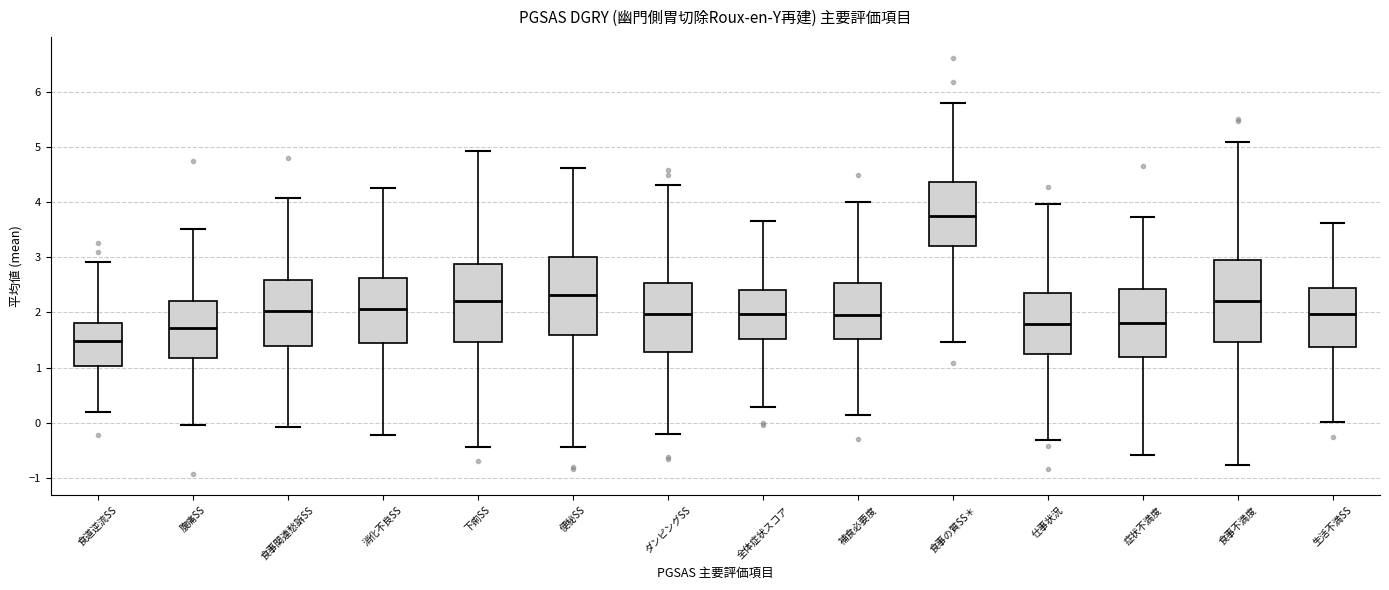

Reading left to right, read every box against the y-axis: the position of its median line, the range the box covers, and the ends of its whiskers. The values are not printed on the chart, so give them approximately, as read against the axis.

食道逆流SS: median 1.5, box 1.0 to 1.8, whiskers 0.2 to 2.9
腹痛SS: median 1.7, box 1.2 to 2.2, whiskers 0.0 to 3.5
食事関連愁訴SS: median 2.0, box 1.4 to 2.6, whiskers -0.1 to 4.1
消化不良SS: median 2.1, box 1.5 to 2.6, whiskers -0.2 to 4.3
下痢SS: median 2.2, box 1.5 to 2.9, whiskers -0.4 to 4.9
便秘SS: median 2.3, box 1.6 to 3.0, whiskers -0.4 to 4.6
ダンピングSS: median 2.0, box 1.3 to 2.5, whiskers -0.2 to 4.3
全体症状スコア: median 2.0, box 1.5 to 2.4, whiskers 0.3 to 3.7
補食必要度: median 2.0, box 1.5 to 2.5, whiskers 0.1 to 4.0
食事の質SS＊: median 3.7, box 3.2 to 4.4, whiskers 1.5 to 5.8
仕事状況: median 1.8, box 1.2 to 2.4, whiskers -0.3 to 4.0
症状不満度: median 1.8, box 1.2 to 2.4, whiskers -0.6 to 3.7
食事不満度: median 2.2, box 1.5 to 3.0, whiskers -0.8 to 5.1
生活不満SS: median 2.0, box 1.4 to 2.4, whiskers 0.0 to 3.6